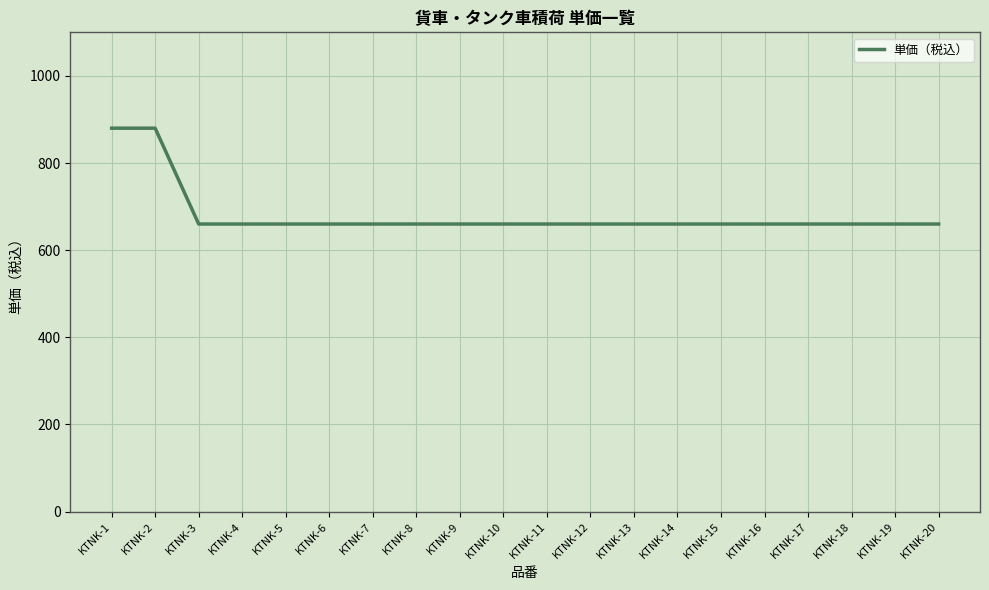

Is it true that the value at KTNK-5 is 232?

False